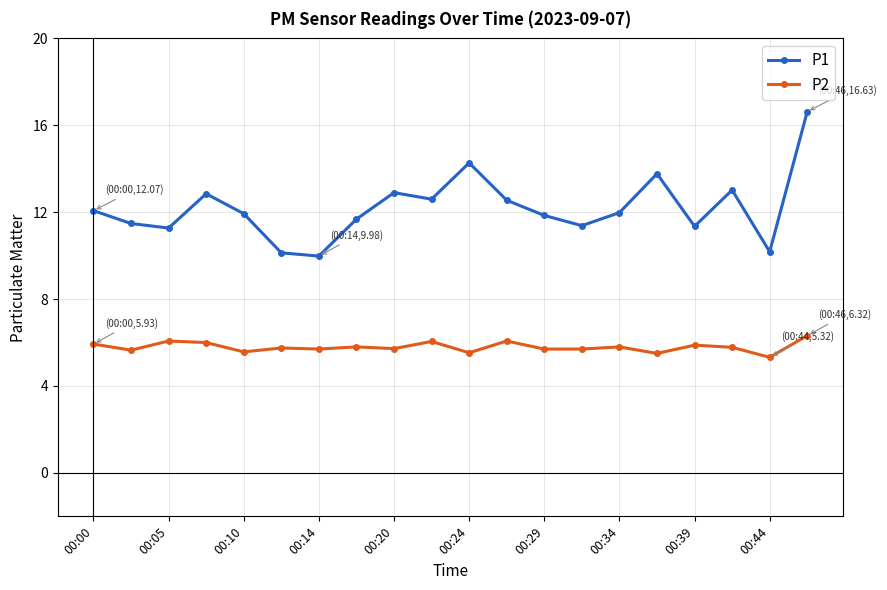

Rank the series by their maximum value, from lowest to highest.

P2, P1